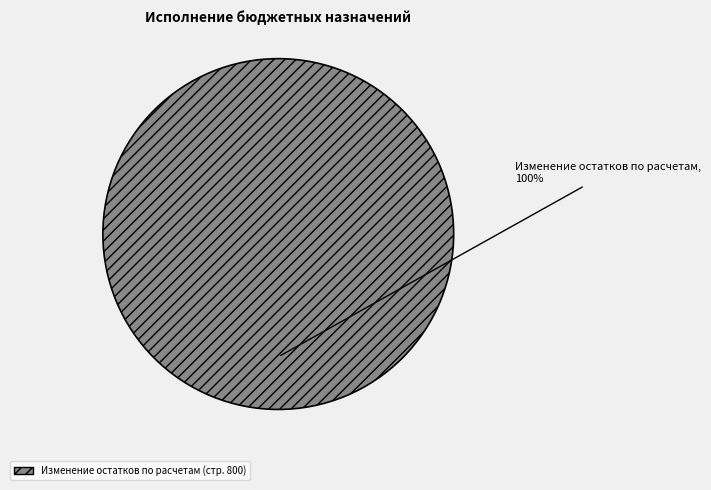

Which slice represents more than half of the pie?

Изменение остатков по расчетам (стр. 800)